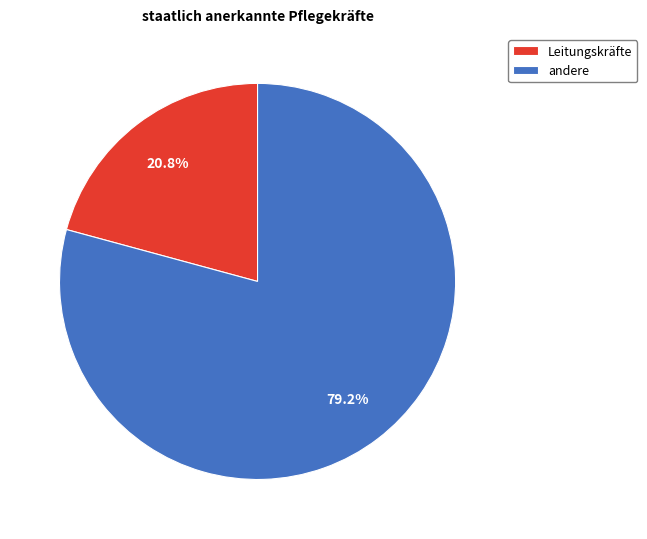

Between Leitungskräfte and andere, which is larger?

andere